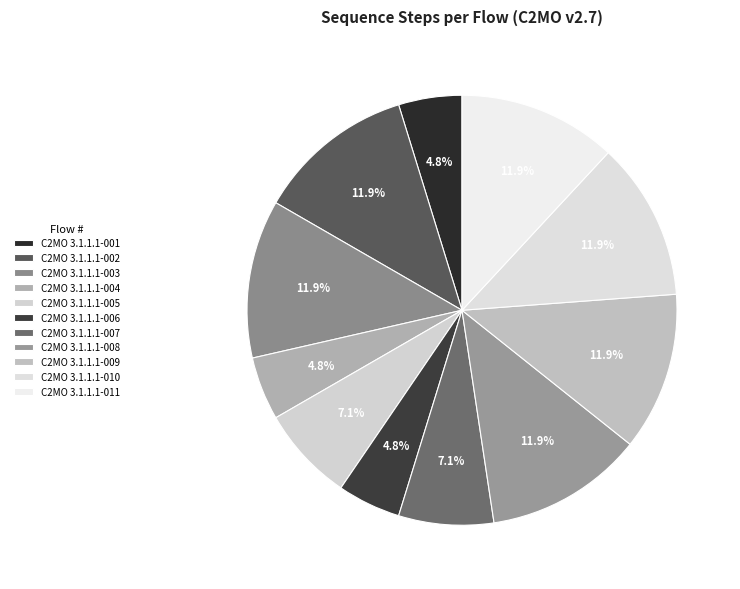

To the nearest percent, what portion does C2MO 3.1.1.1-003 represent?

12%